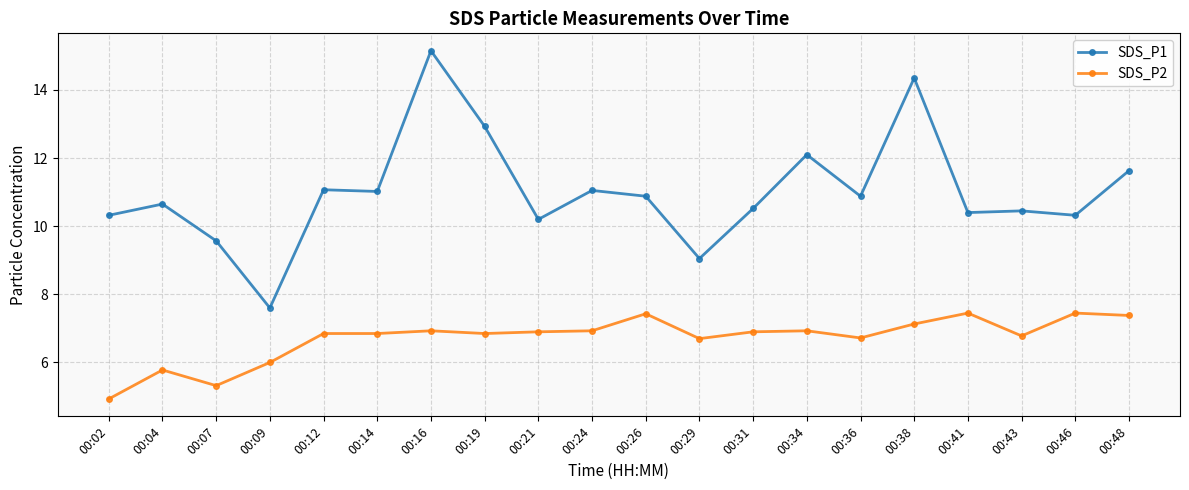

Which series has the largest total across all categories?

SDS_P1